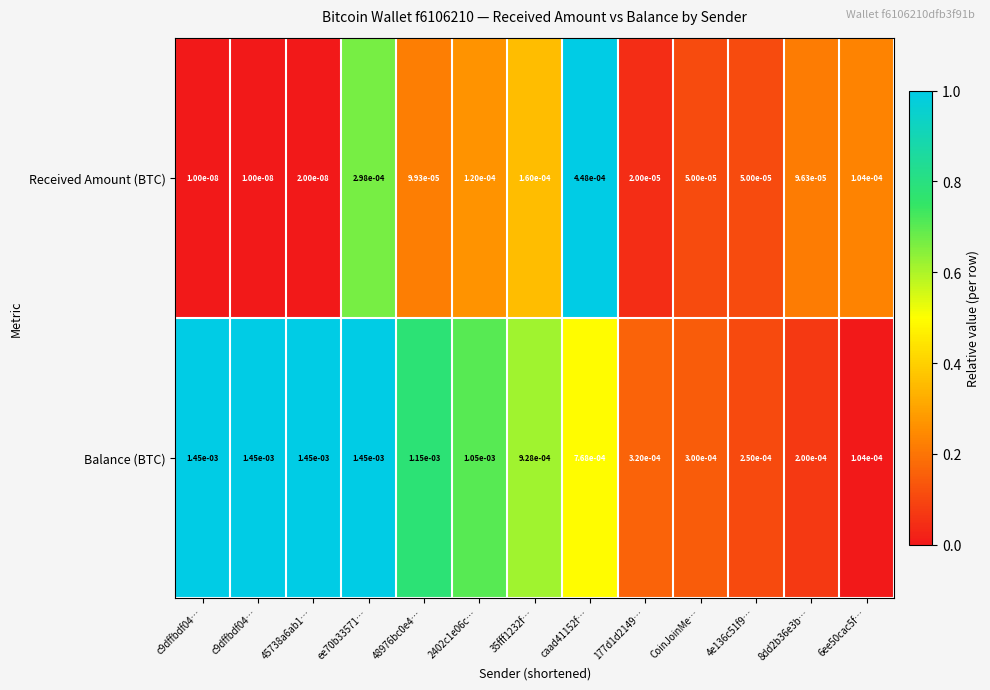

List the series in order of their peak value, highest first.

Balance (BTC), Received Amount (BTC)